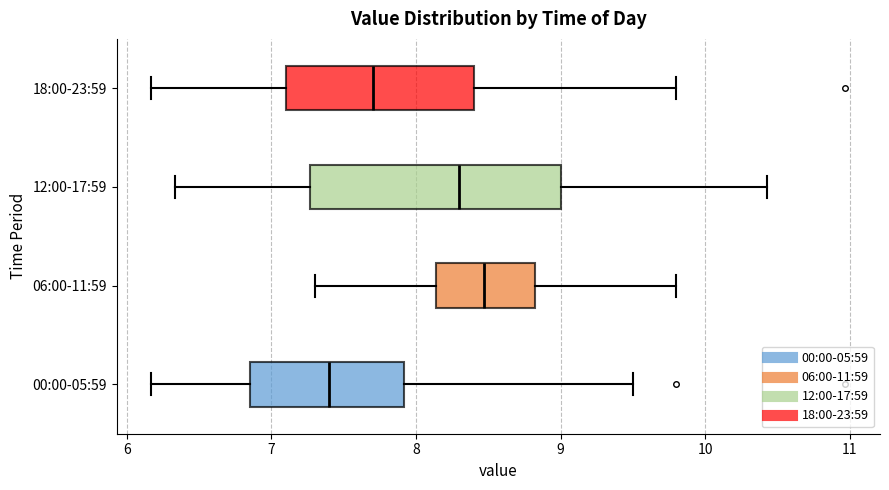

Which box has the furthest to the right median line?

06:00-11:59